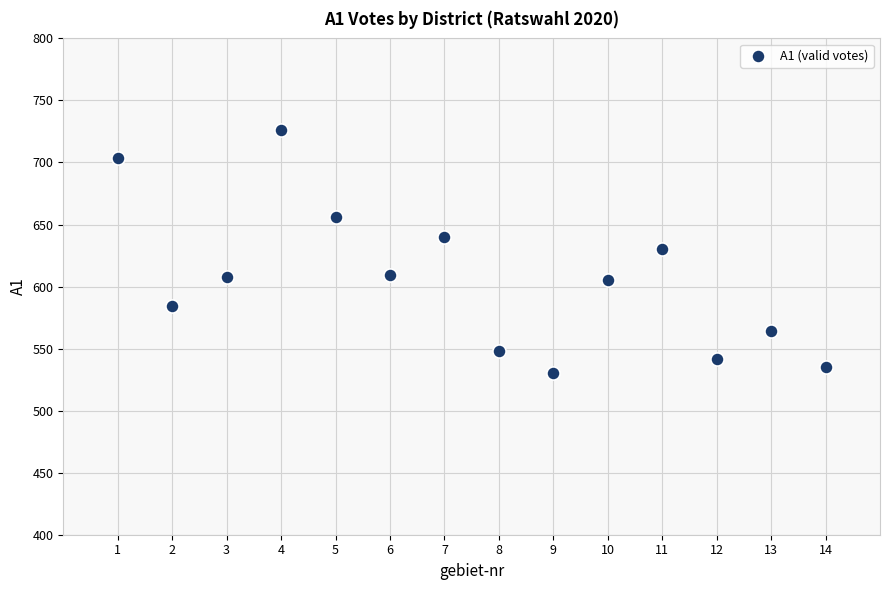

What is the range of X values (max minus min)?

13